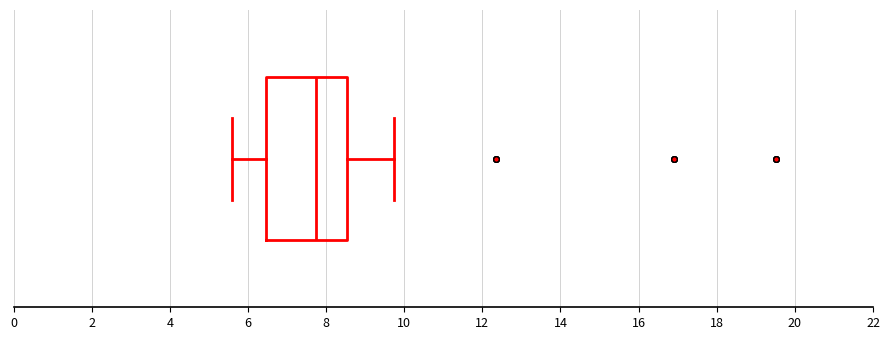

Transcribe this box plot: give where the median line is, the range the box spans, and where the two whiskers end, as read against the x-axis. The values are not printed on the chart, so give them approximately, as read against the axis.

median 7.8, box 6.4 to 8.6, whiskers 5.6 to 9.8